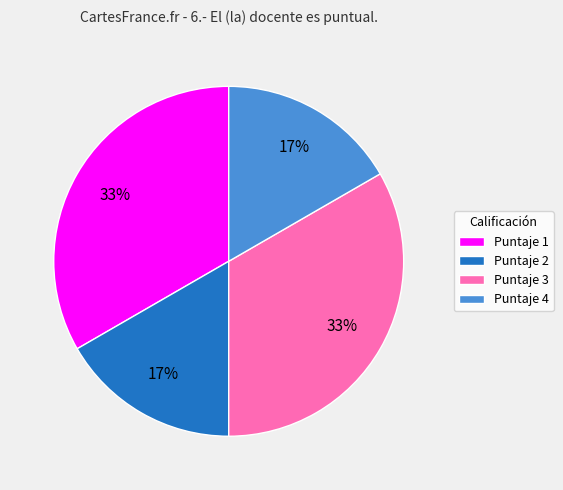

The Puntaje 4 slice represents 17% of the pie. True or false?

True